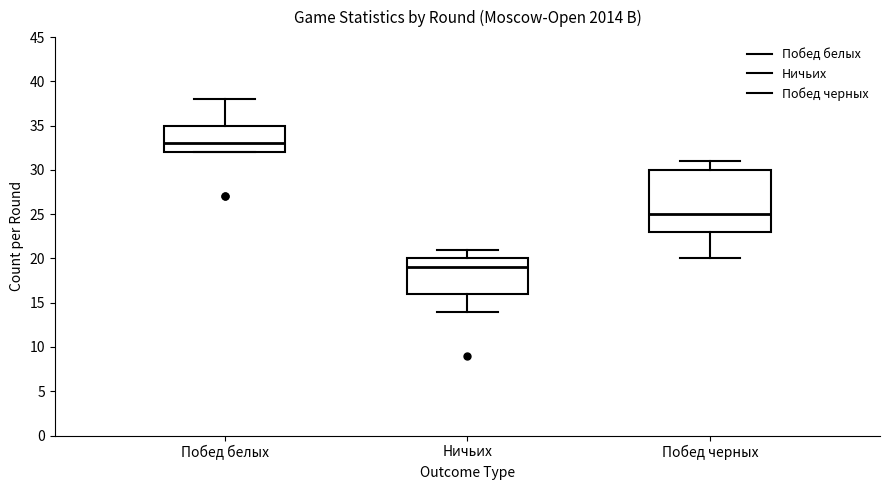

Reading left to right, read every box against the y-axis: the position of its median line, the range the box covers, and the ends of its whiskers. The values are not printed on the chart, so give them approximately, as read against the axis.

Побед белых: median 33, box 32 to 35, whiskers 32 to 38
Ничьих: median 19, box 16 to 20, whiskers 14 to 21
Побед черных: median 25, box 23 to 30, whiskers 20 to 31